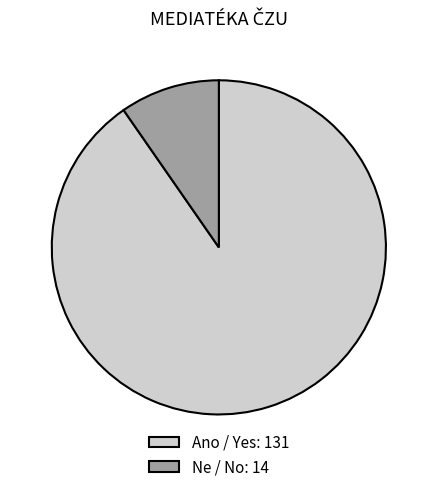

True or false: Ano / Yes accounts for 90% of the total.

True